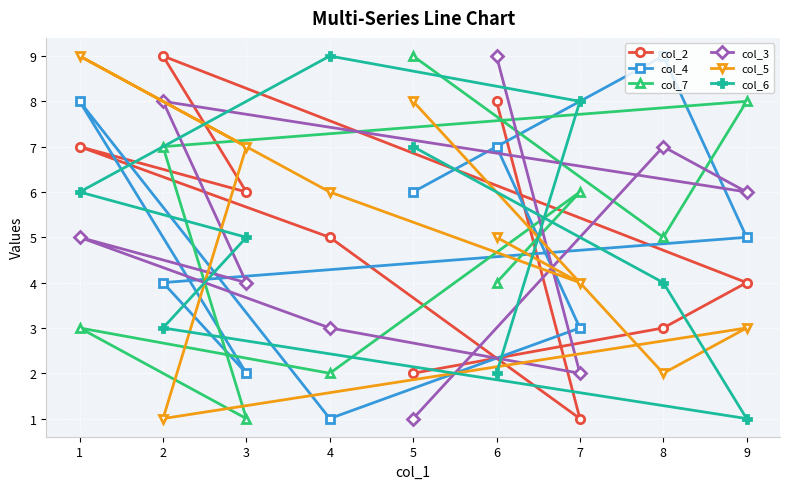

Is the value of col_3 at 4 greater than the value of col_2 at 2?

No